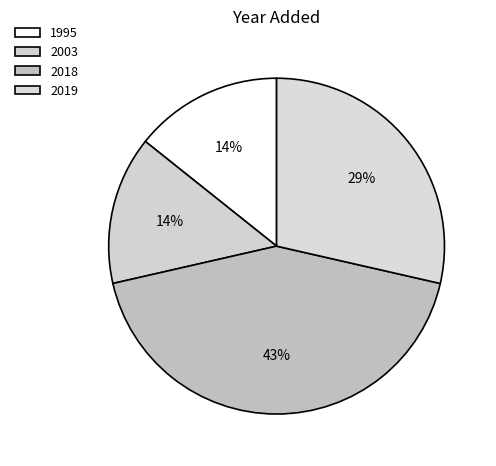

How many segments does this pie chart have?

4